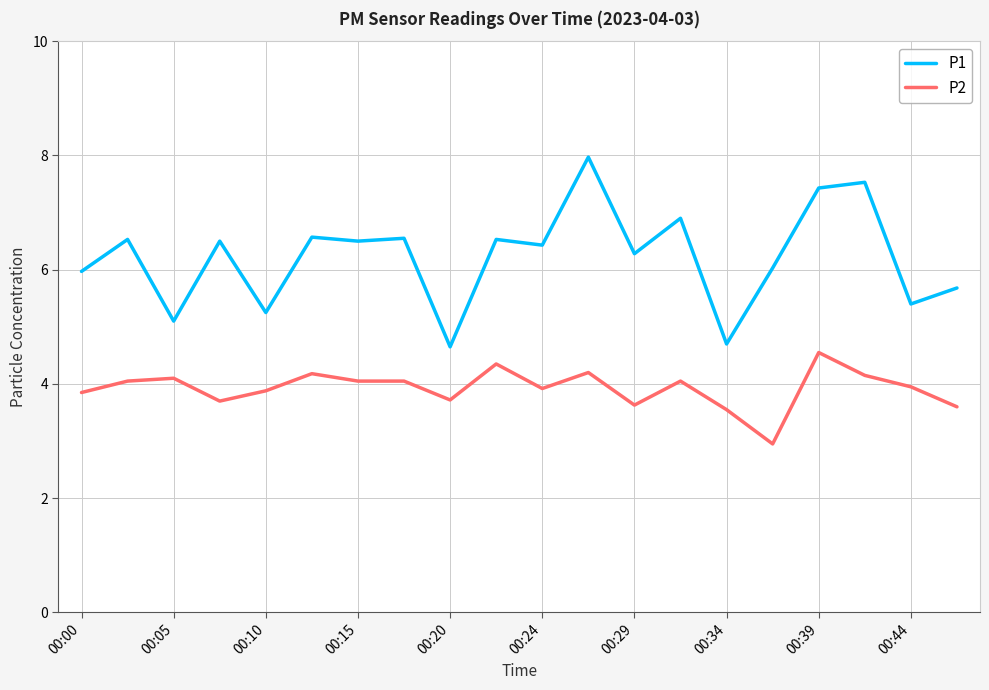

Which series has the largest total across all categories?

P1